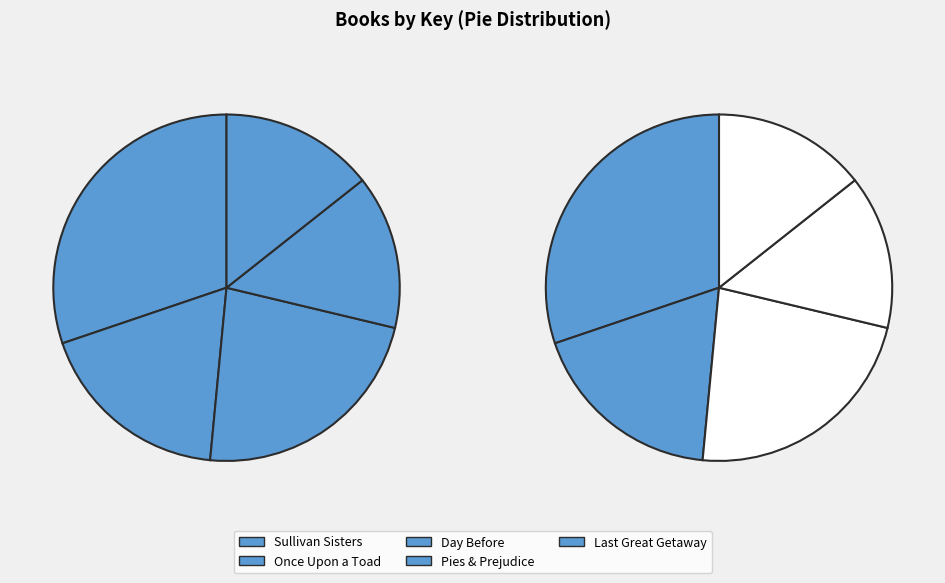

Combined, what portion of the pie is Pies & Prejudice and Sullivan Sisters?

44.6%